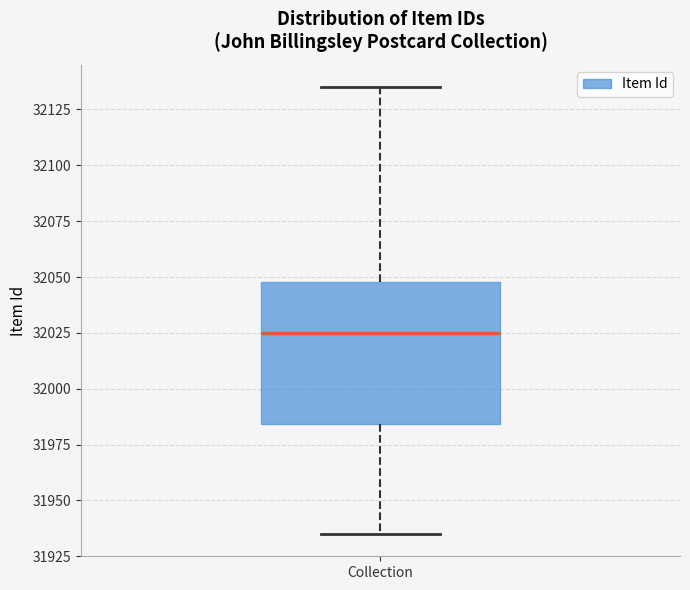

Where does the upper whisker of the box for Collection end on the y-axis? The values are not printed on the chart, so give them approximately, as read against the axis.

32135